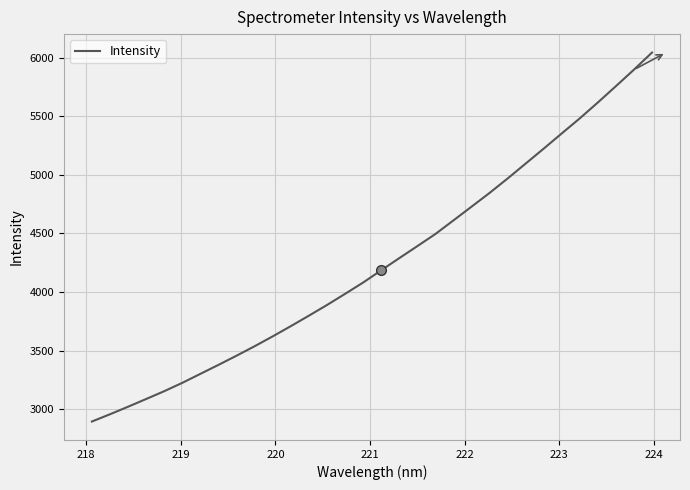

Reading left to right, extract all data points from this chart.

2894.7	2956.7	3021.0	3087.0	3153.6	3224.9	3301.7	3378.2	3456.8	3537.4	3621.5	3708.7	3798.0	3889.0	3984.0	4080.6	4185.0	4288.7	4391.2	4494.7	4611.0	4727.8	4845.3	4968.6	5096.0	5223.5	5353.4	5482.0	5617.5	5756.6	5897.6	6043.4